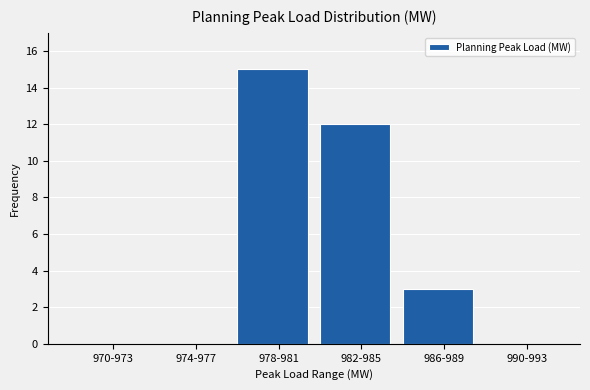

Reading left to right, transcribe all the data shown in this chart.

970-973=0	974-977=0	978-981=15	982-985=12	986-989=3	990-993=0